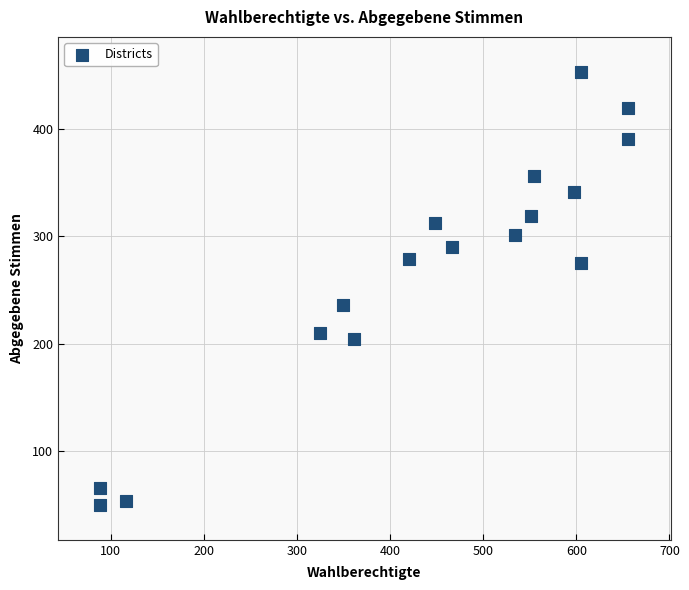

What is the range of Y values (max minus min)?

403